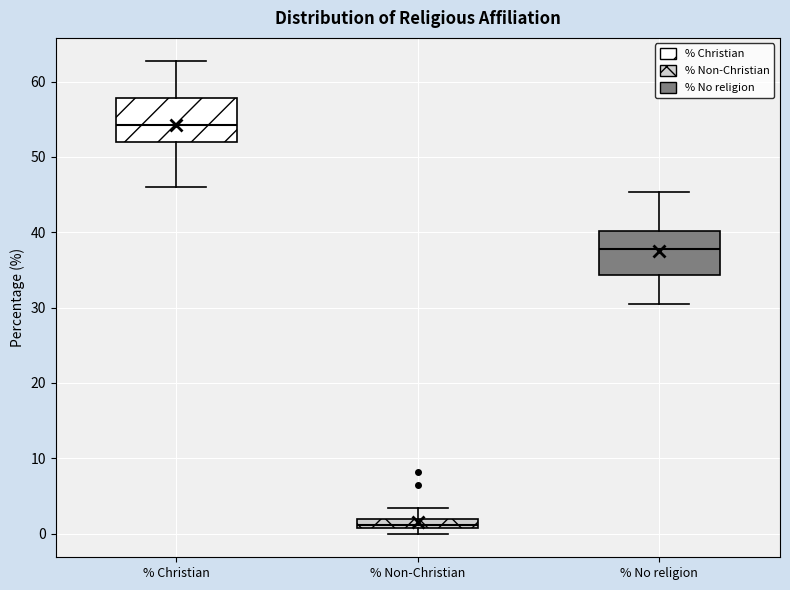

Where is the upper edge of the box for % Non-Christian on the y-axis? The values are not printed on the chart, so give them approximately, as read against the axis.

2